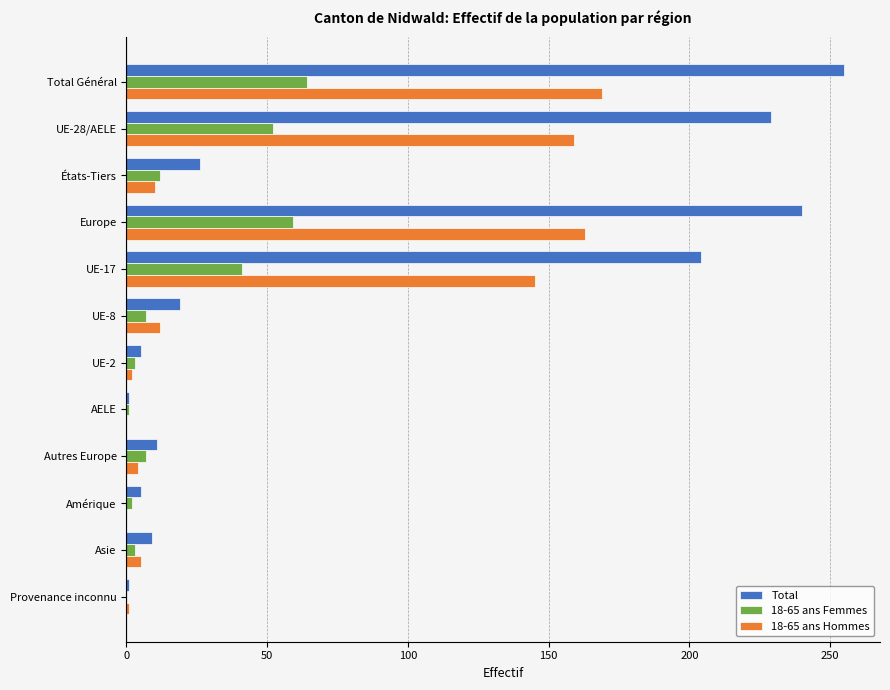

The Total series shows 19 at UE-8. True or false?

True